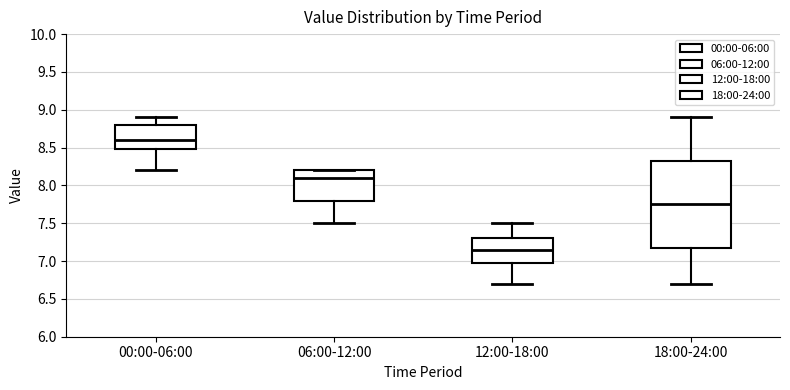

Reading left to right, read every box against the y-axis: the position of its median line, the range the box covers, and the ends of its whiskers. The values are not printed on the chart, so give them approximately, as read against the axis.

00:00-06:00: median 8.60, box 8.50 to 8.80, whiskers 8.20 to 8.90
06:00-12:00: median 8.10, box 7.80 to 8.20, whiskers 7.50 to 8.20
12:00-18:00: median 7.15, box 7.00 to 7.30, whiskers 6.70 to 7.50
18:00-24:00: median 7.75, box 7.20 to 8.35, whiskers 6.70 to 8.90